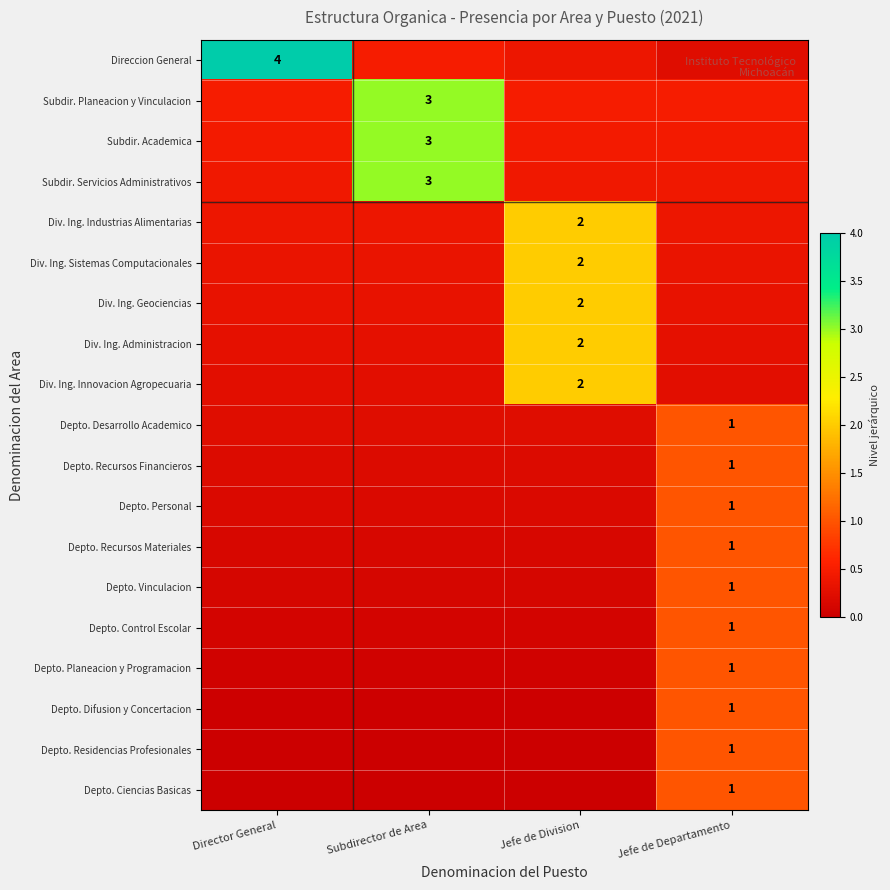

Rank the categories by Depto. Residencias Profesionales value from highest to lowest.

Jefe de Departamento, Director General, Subdirector de Area, Jefe de Division